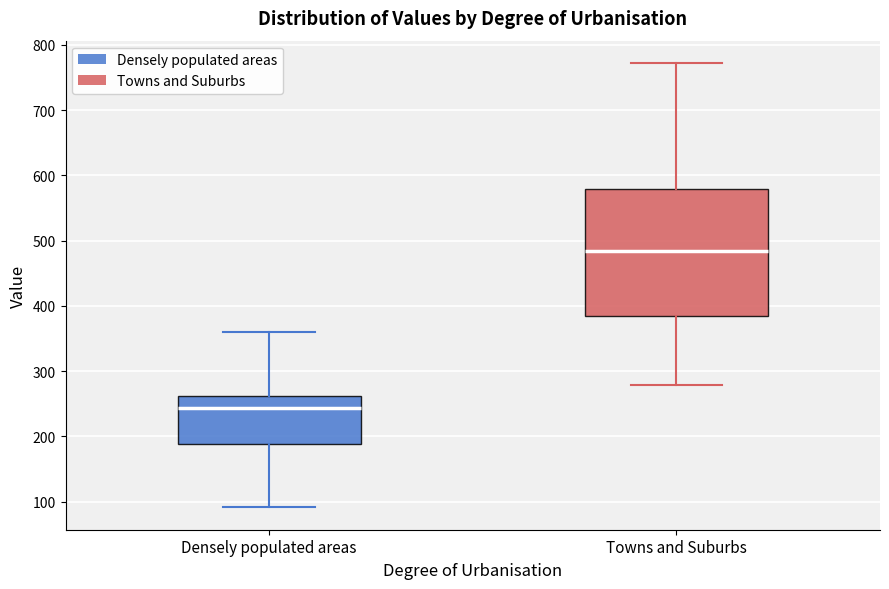

Which box's median line is the lowest?

Densely populated areas